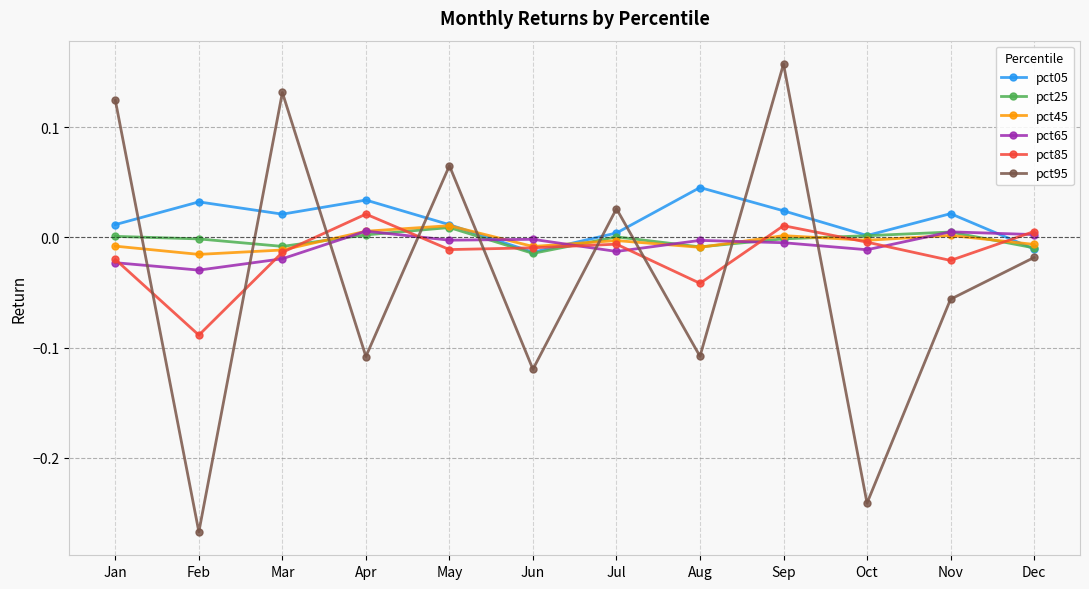

Which series has the largest range (max minus min)?

pct95